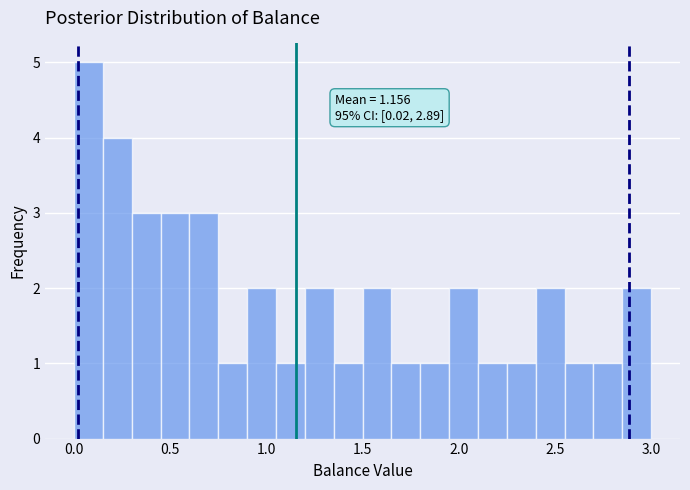

Around what value on the x-axis is the tallest bar? Give the approximate position of its centre, as read against the axis.

0.05